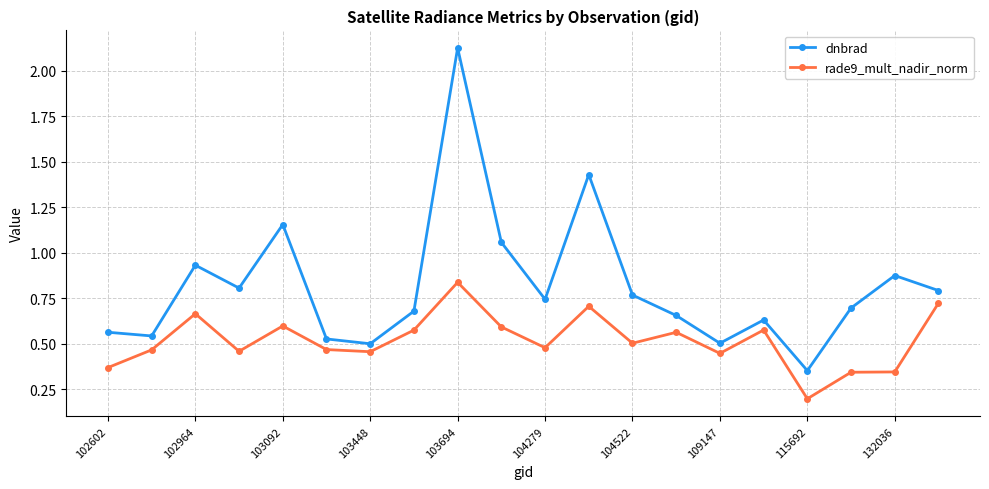

True or false: dnbrad has more than 0 interior local peaks.

True